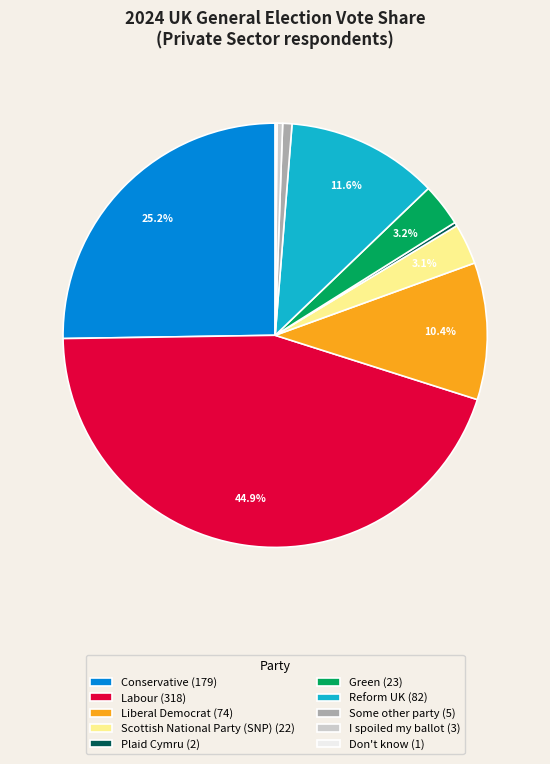

Is there a majority slice in this chart?

No